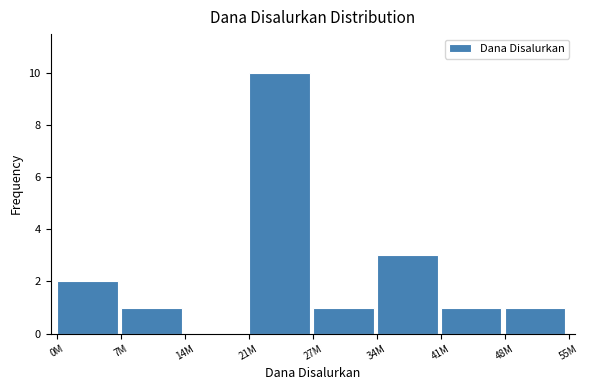

Reading left to right, list all the values displayed in this chart.

0M=2	7M=1	14M=0	21M=10	27M=1	34M=3	41M=1	48M=1